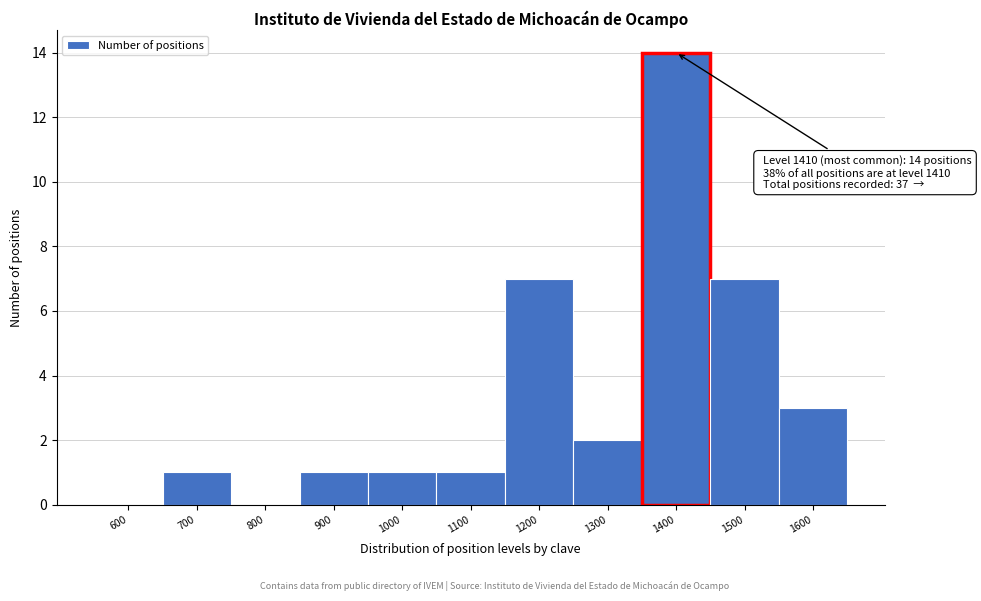

Reading right to left, what are all the values shown in this chart?

1600=3	1500=7	1400=14	1300=2	1200=7	1100=1	1000=1	900=1	800=0	700=1	600=0